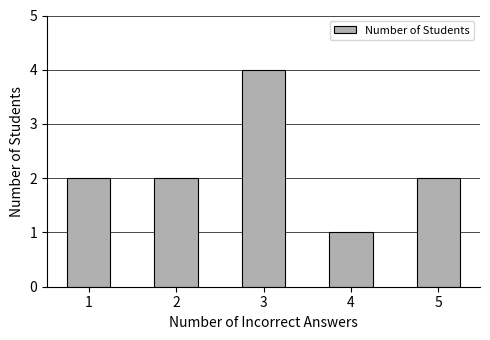

Does the chart contain stacked bars?

No